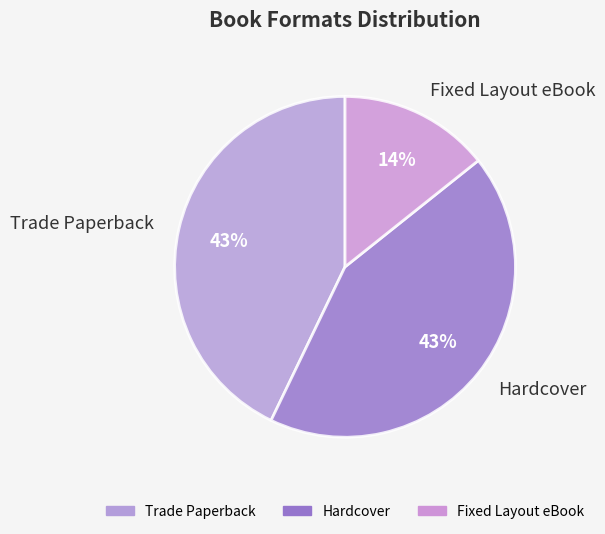

Does Trade Paperback account for over 50% of the chart?

No